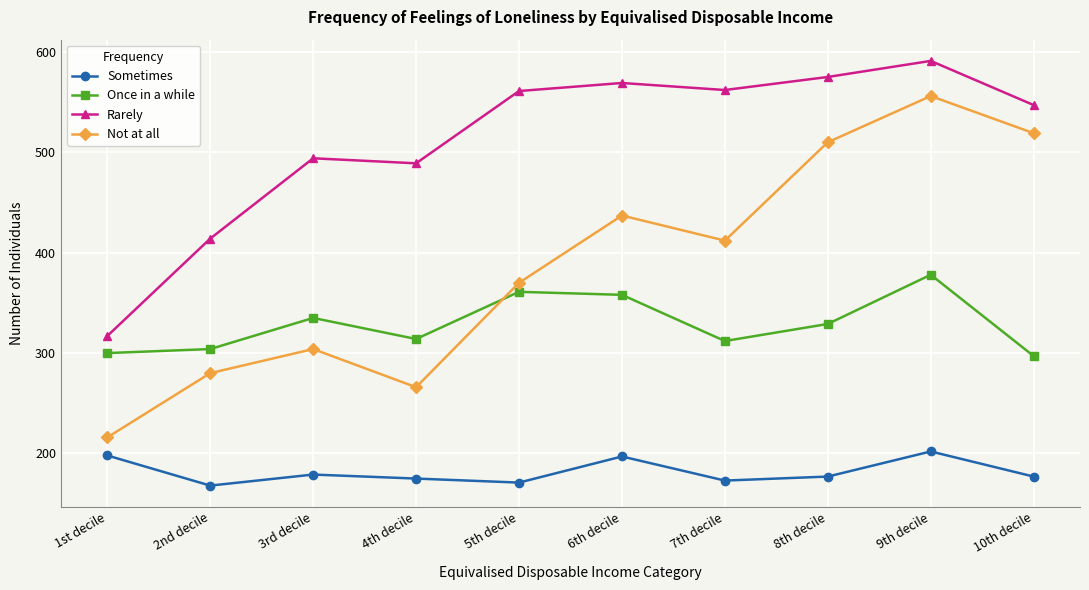

What is the spread (max minus min) of values at 2nd decile?

246